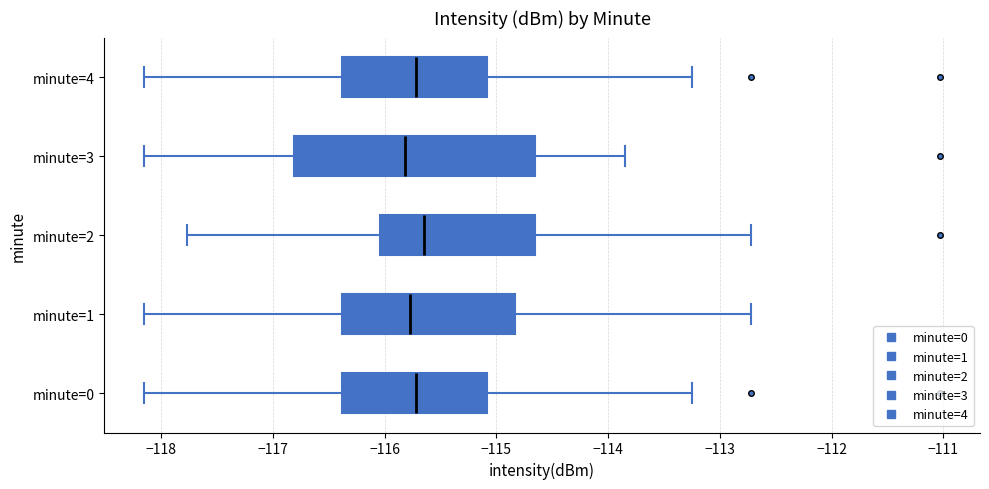

Where does the right whisker of the box for minute=2 end on the x-axis? The values are not printed on the chart, so give them approximately, as read against the axis.

-112.7